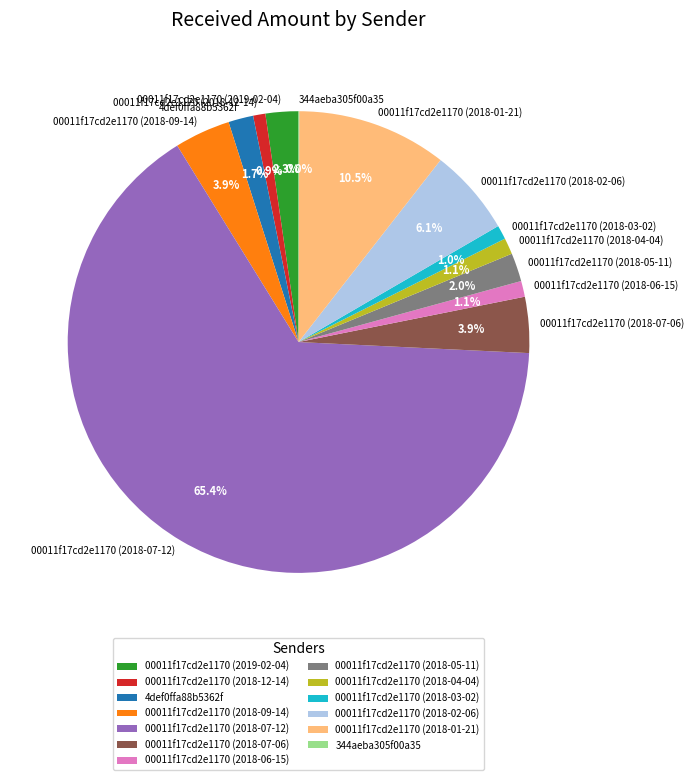

Between 00011f17cd2e1170 (2018-03-02) and 00011f17cd2e1170 (2018-09-14), which is larger?

00011f17cd2e1170 (2018-09-14)